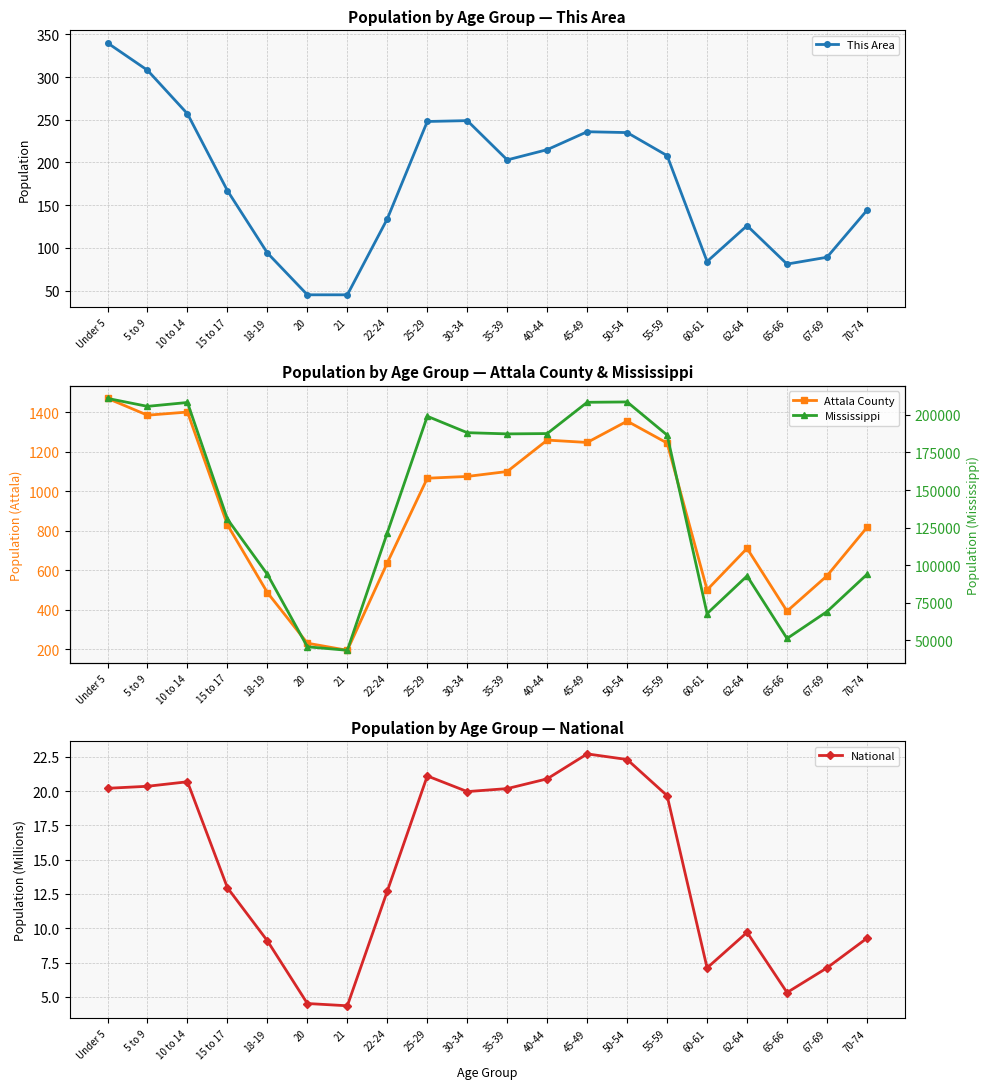

True or false: This Area has more than 2 points higher than both neighbors.

True